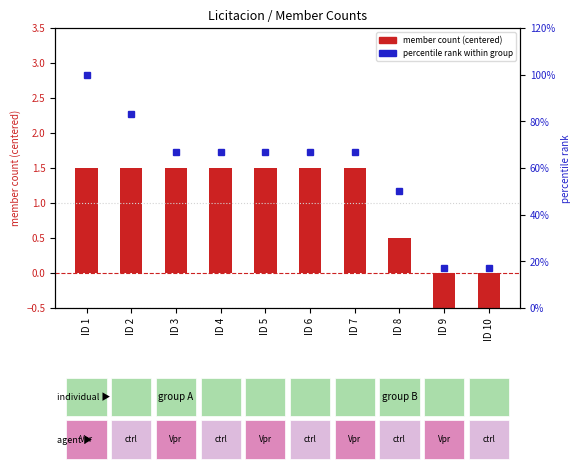

Reading left to right, what are all the values shown in this chart?

member count (centered): ID 1=1.5	ID 2=1.5	ID 3=1.5	ID 4=1.5	ID 5=1.5	ID 6=1.5	ID 7=1.5	ID 8=0.5	ID 9=-0.5	ID 10=-0.5
percentile rank within group: ID 1=100.0	ID 2=83.0	ID 3=67.0	ID 4=67.0	ID 5=67.0	ID 6=67.0	ID 7=67.0	ID 8=50.0	ID 9=17.0	ID 10=17.0